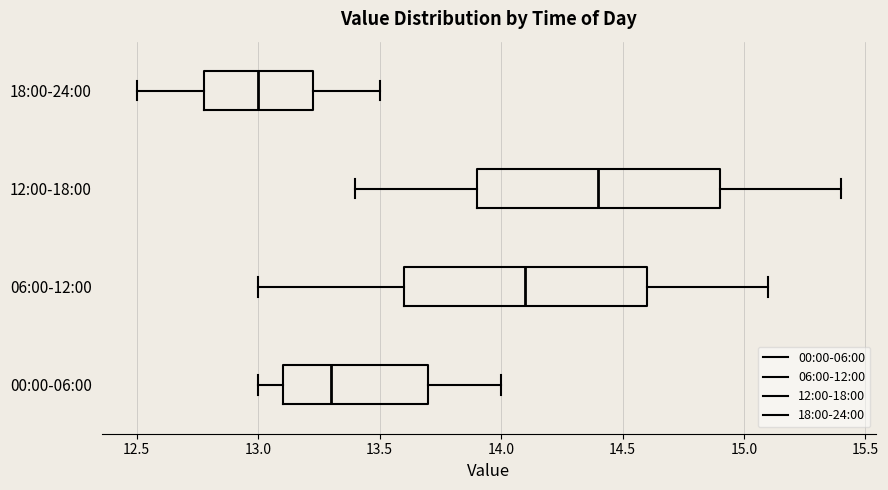

Where is the left edge of the box for 18:00-24:00 on the x-axis? The values are not printed on the chart, so give them approximately, as read against the axis.

12.80